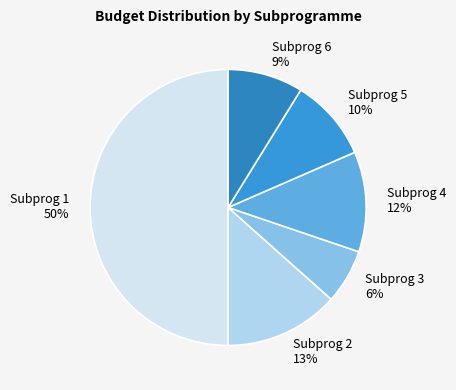

To the nearest percent, what portion does Subprog 3 represent?

6%